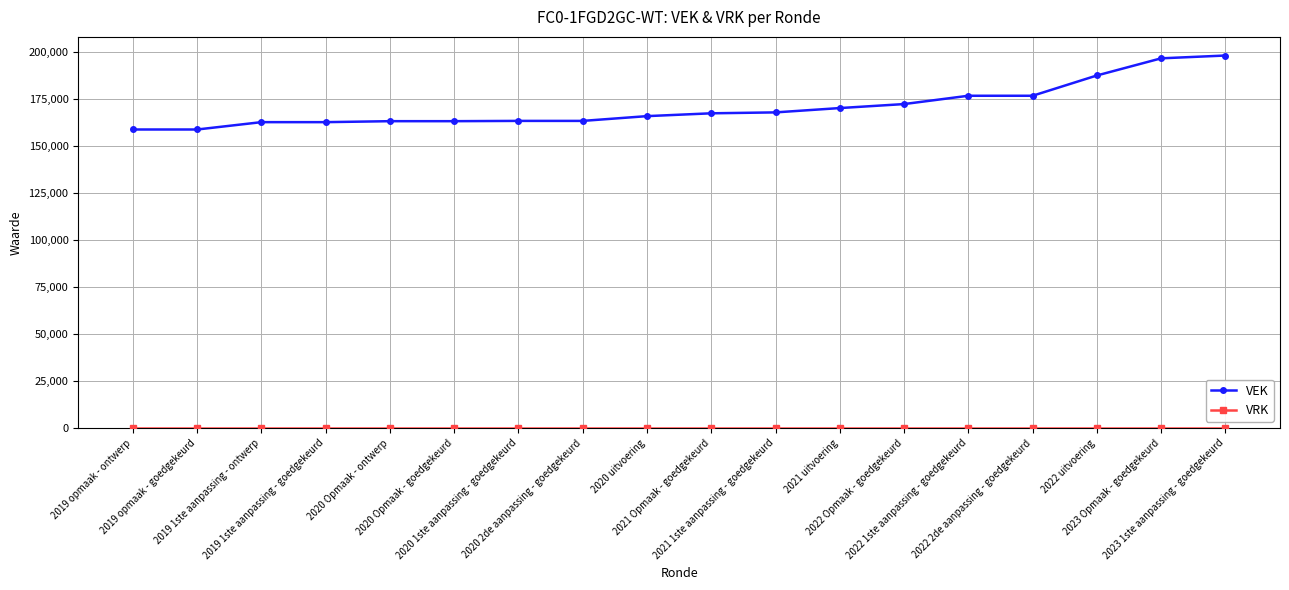

What is the sum of all VEK values?

3077920